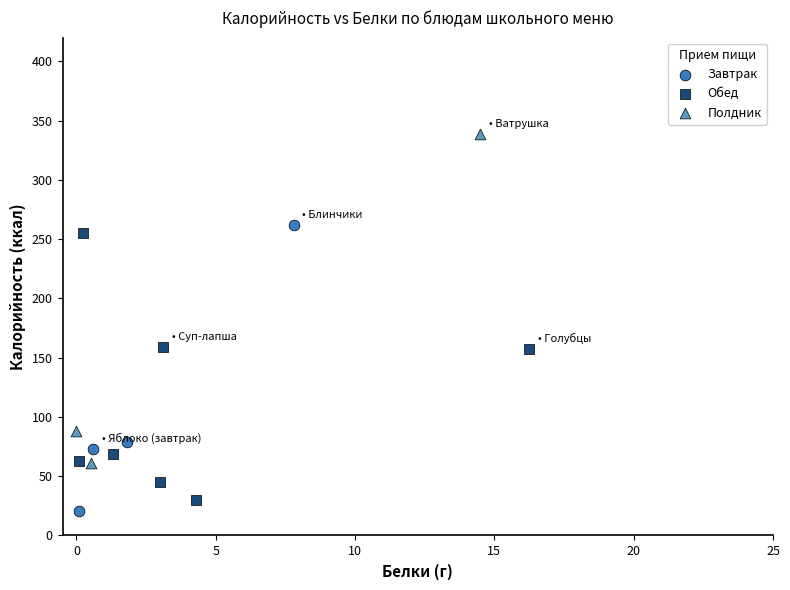

Which series has the largest Y range (max minus min)?

Полдник